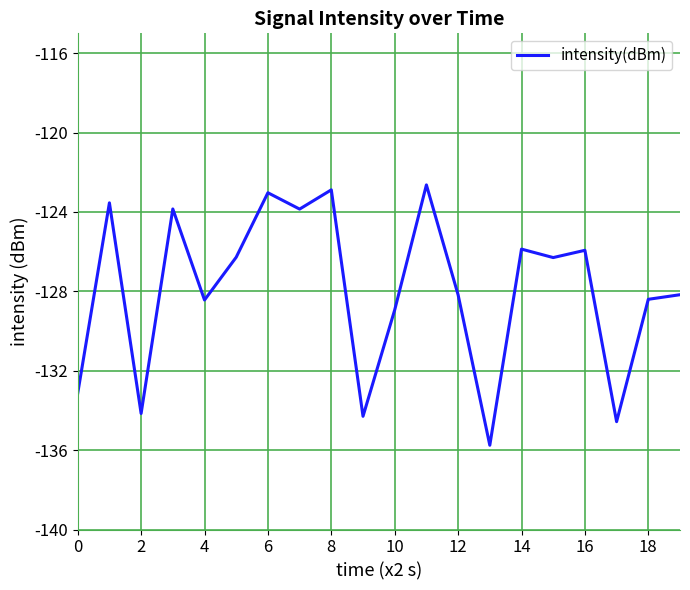

What is the maximum value shown in the chart?

-122.6